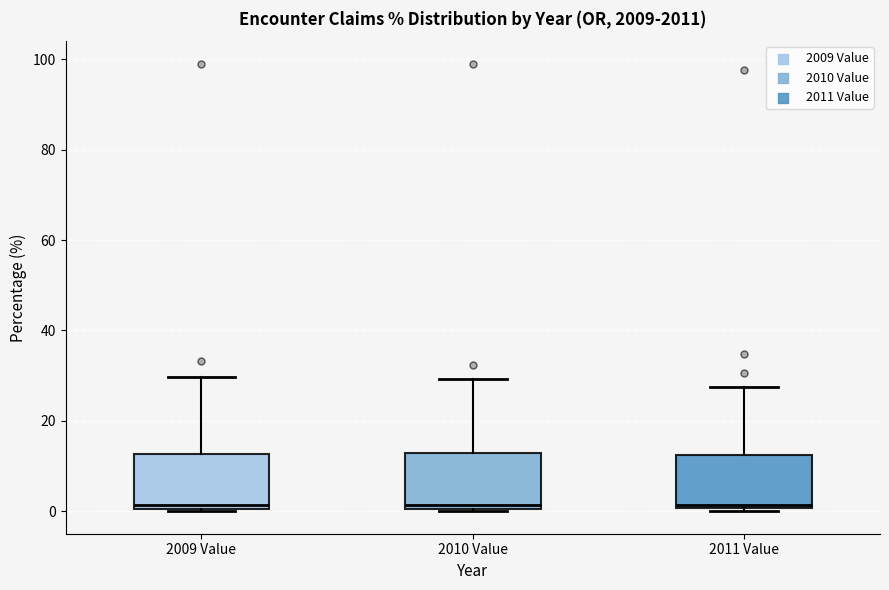

Where is the lower edge of the box for 2010 Value on the y-axis? The values are not printed on the chart, so give them approximately, as read against the axis.

0